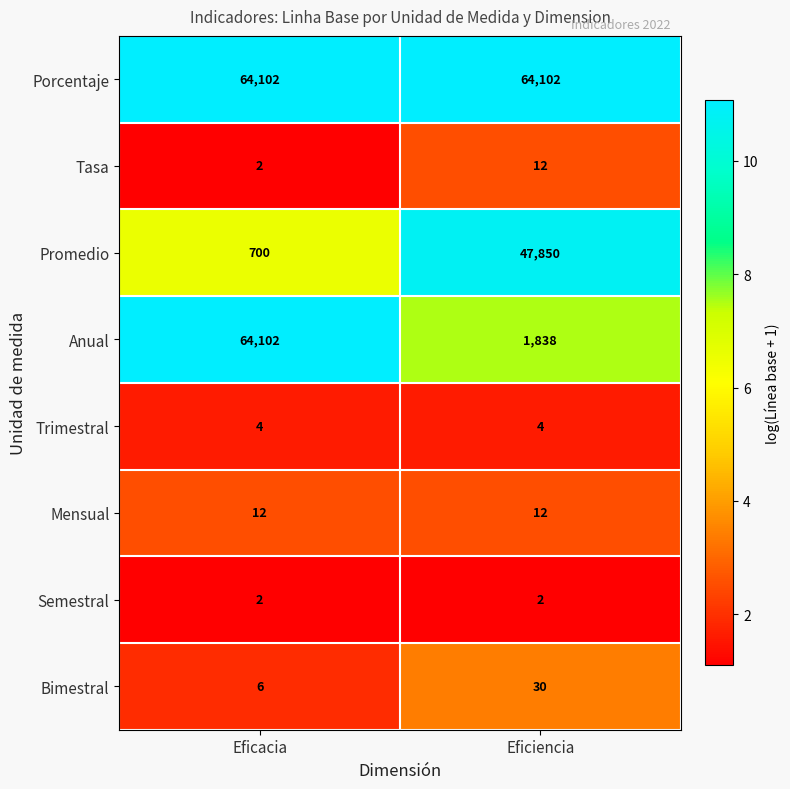

At which category is the sum across all series the highest?

Eficacia